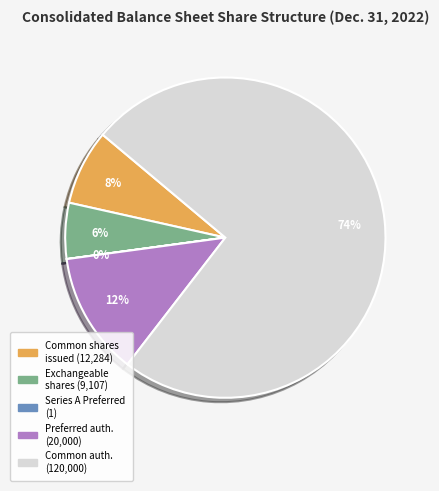

To the nearest percent, what is the difference between the largest and smallest slice percentages?

74%